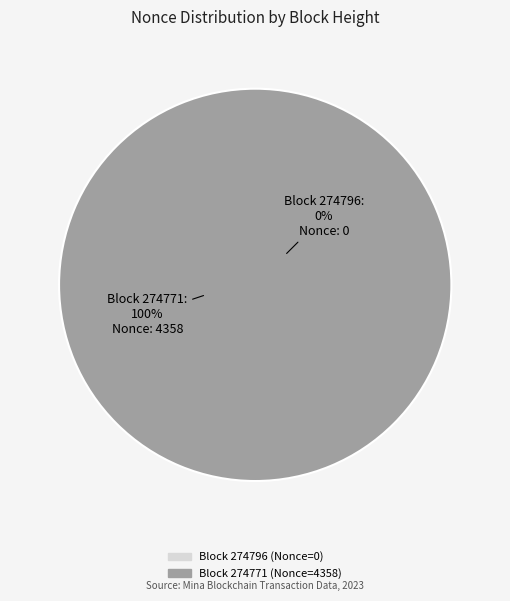

To the nearest percent, what is the average slice percentage?

50%